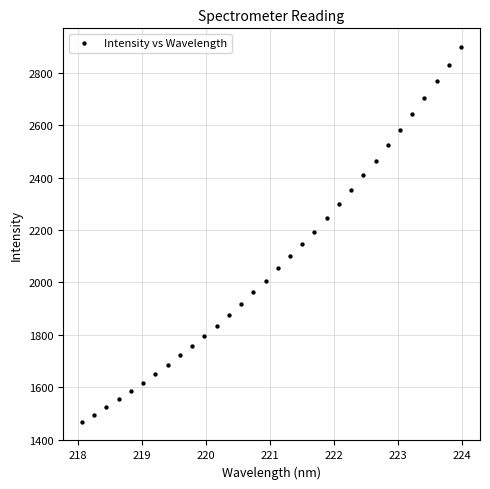

What is the range of Y values (max minus min)?

1429.9